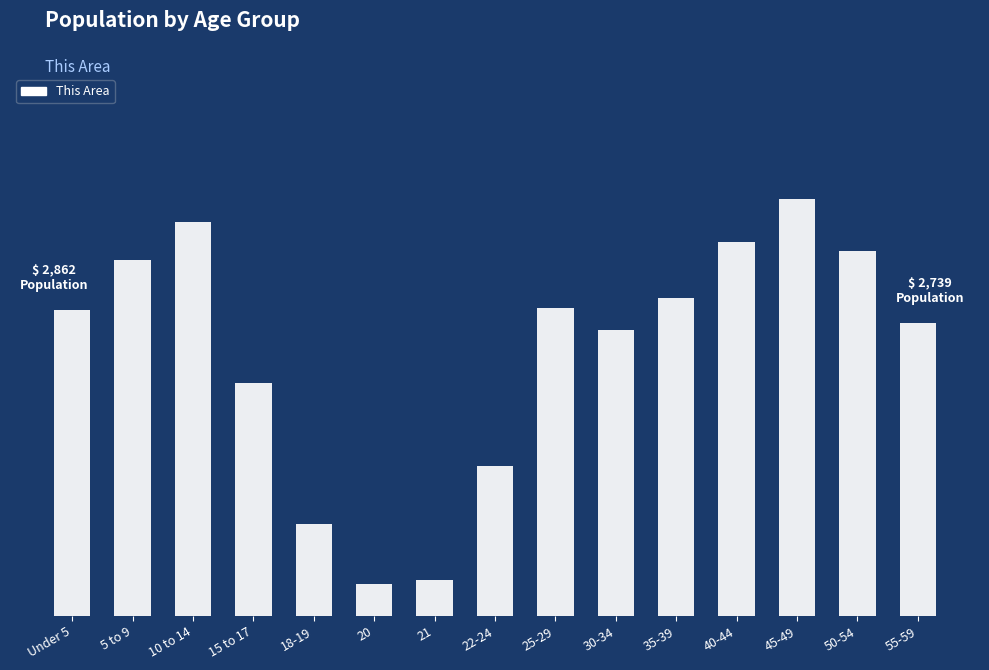

Reading left to right, list all the values displayed in this chart.

Under 5=2862	5 to 9=3331	10 to 14=3690	15 to 17=2180	18-19=864	20=304	21=340	22-24=1406	25-29=2886	30-34=2675	35-39=2981	40-44=3498	45-49=3903	50-54=3418	55-59=2739